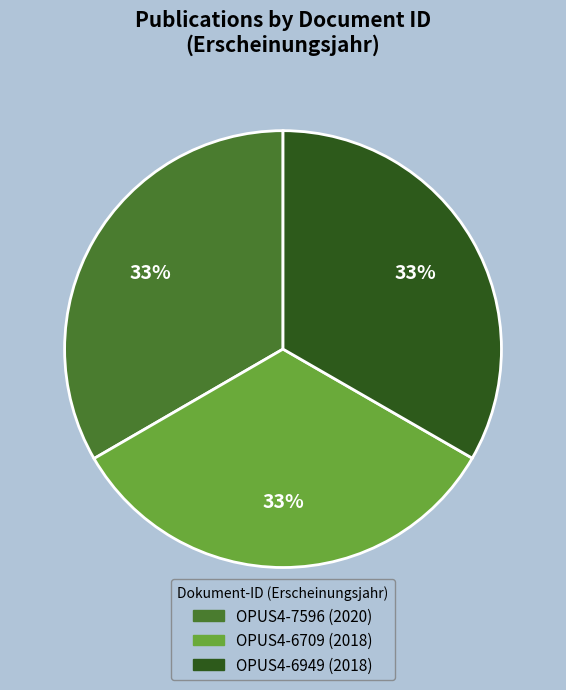

Is the sum of OPUS4-7596 and OPUS4-6709 greater than half?

Yes